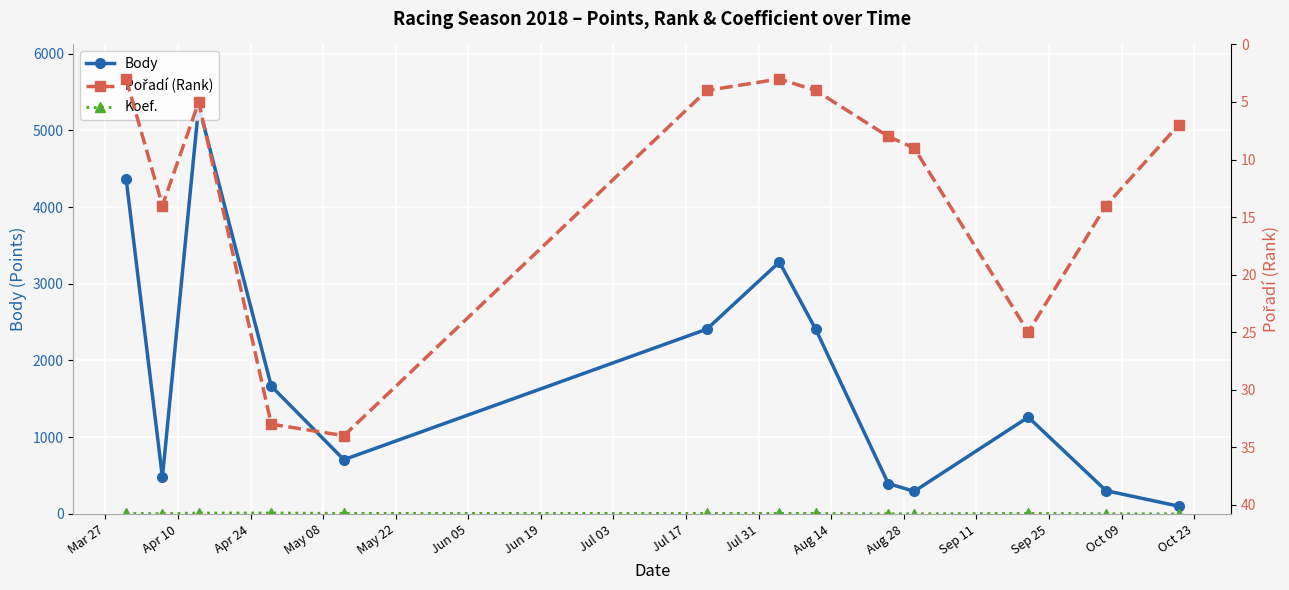

What are all the series names shown in the legend?

Body, Koef., Pořadí (Rank)